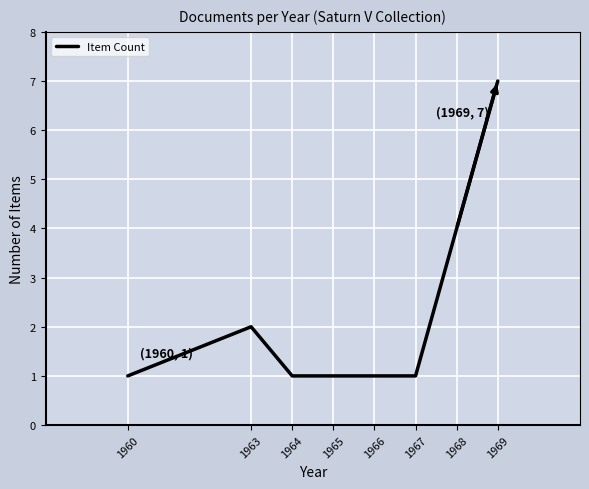

What is the change in value from 1965 to 1969?

+6